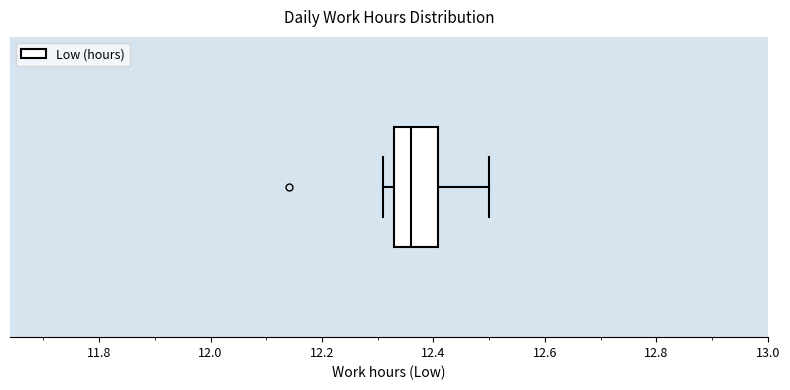

Where does the median line of the box sit on the x-axis? The values are not printed on the chart, so give them approximately, as read against the axis.

12.36